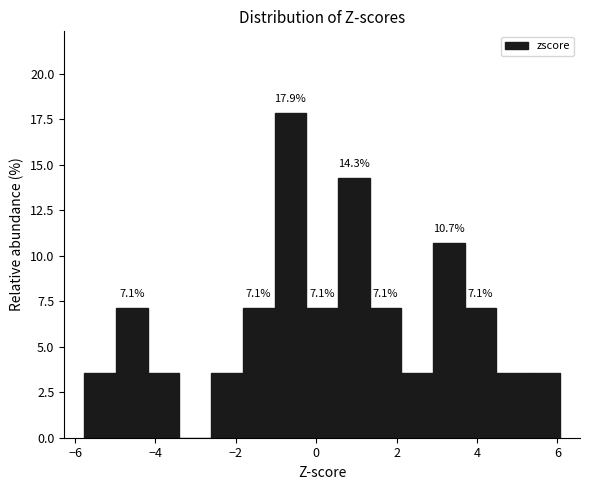

Read against the x-axis, roughly where is the centre of the tallest bar?

-0.6